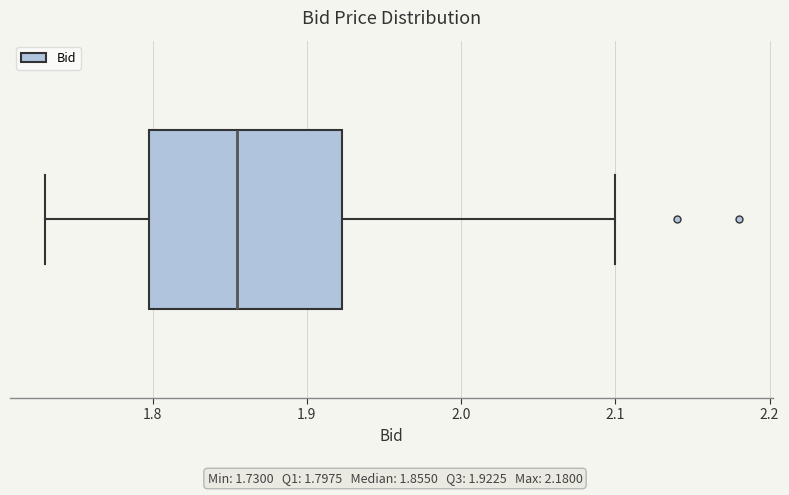

Read this box plot against the x-axis: the position of the median line, the range covered by the box, and the ends of both whiskers. The values are not printed on the chart, so give them approximately, as read against the axis.

median 1.86, box 1.80 to 1.92, whiskers 1.73 to 2.10